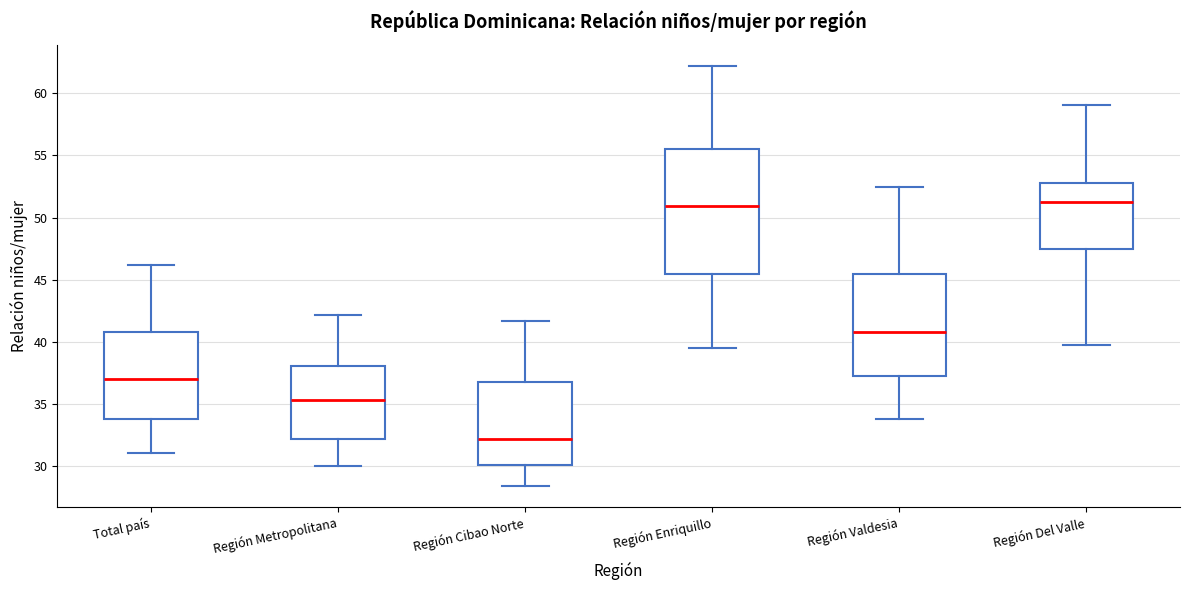

Which box is the tallest, from its lower edge to its upper edge?

Región Enriquillo